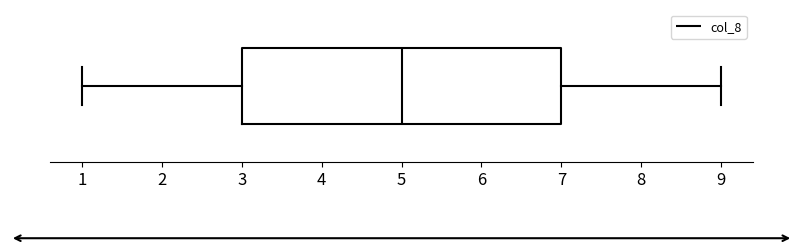

Where does the median line of the box sit on the x-axis? The values are not printed on the chart, so give them approximately, as read against the axis.

5